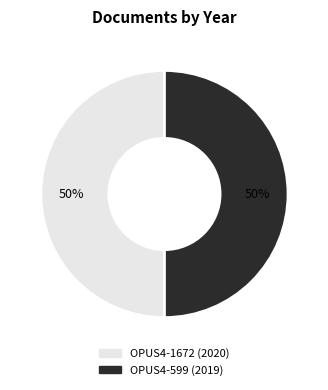

What percentage is the OPUS4-599 (2019) slice, to the nearest percent?

50%